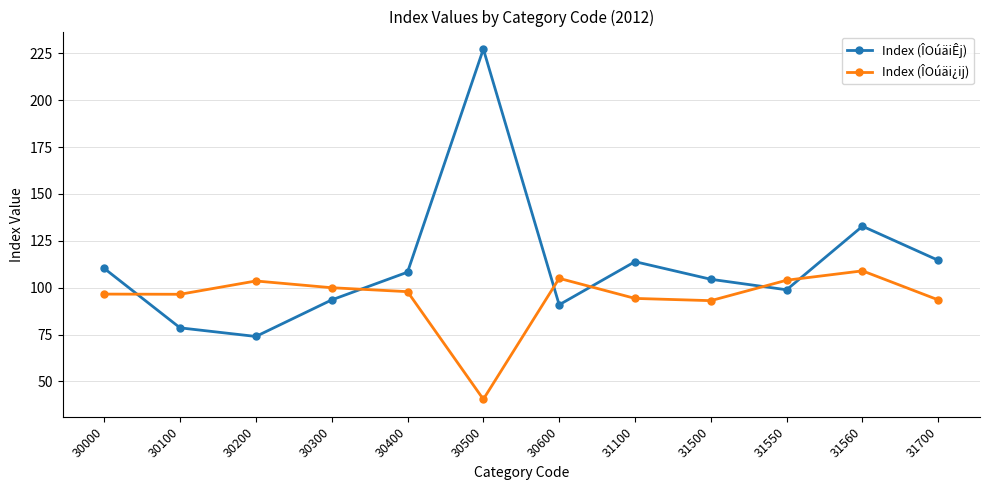

How many times do Index (ÎOúäiÊj) and Index (ÎOúäi¿ij) cross each other?

6